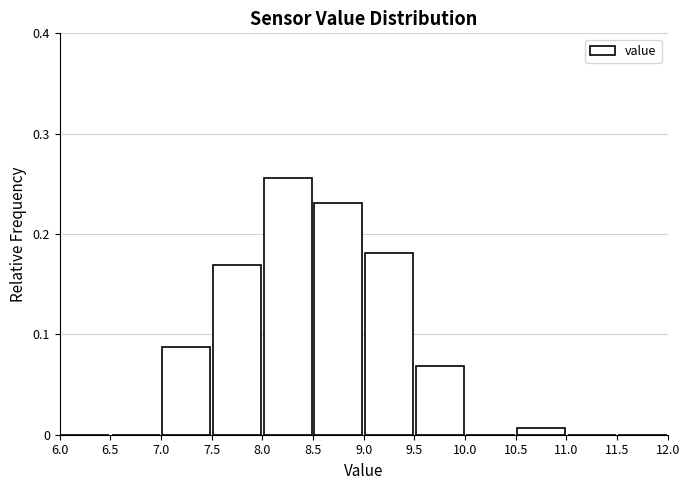

Reading left to right, transcribe this chart: for each bar, give the range it covers on the x-axis and its height. The values are not printed on the chart, so give them approximately, as read against the axis.

6.0 to 6.5: 0
6.5 to 7.0: 0
7.0 to 7.5: 0.09
7.5 to 8.0: 0.17
8.0 to 8.5: 0.26
8.5 to 9.0: 0.23
9.0 to 9.5: 0.18
9.5 to 10.0: 0.07
10.0 to 10.5: 0
10.5 to 11.0: under 0.01
11.0 to 11.5: 0
11.5 to 12.0: 0